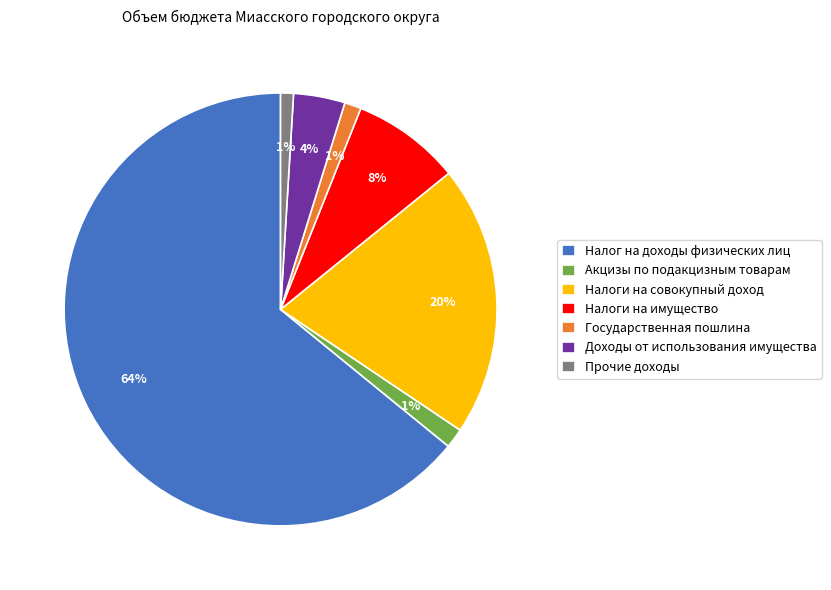

Is it true that Государственная пошлина is 9% of the pie?

False